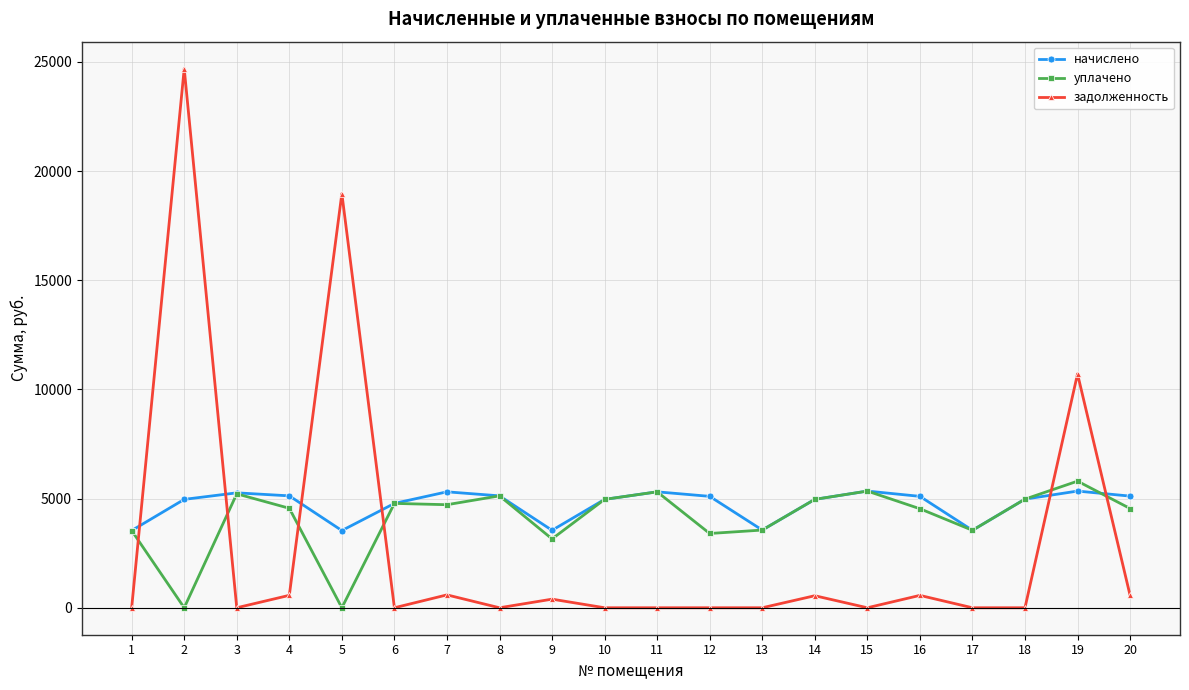

How many data points in задолженность are above 0?

9